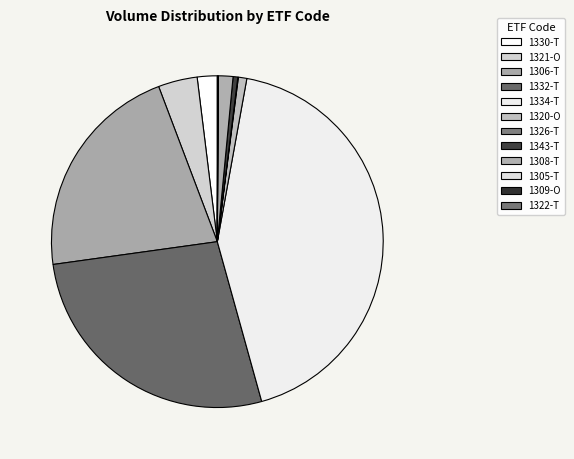

To the nearest percent, what is the difference between the largest and smallest slice percentages?

43%